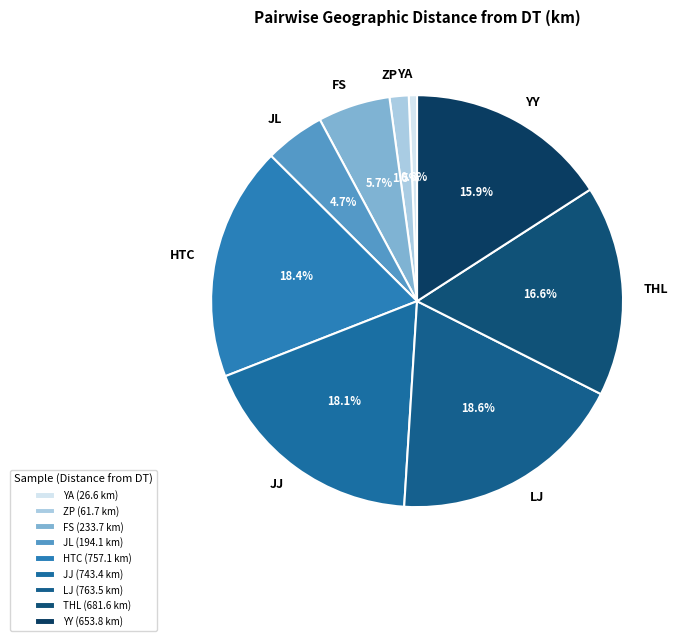

To the nearest percent, what is the average slice percentage?

11%